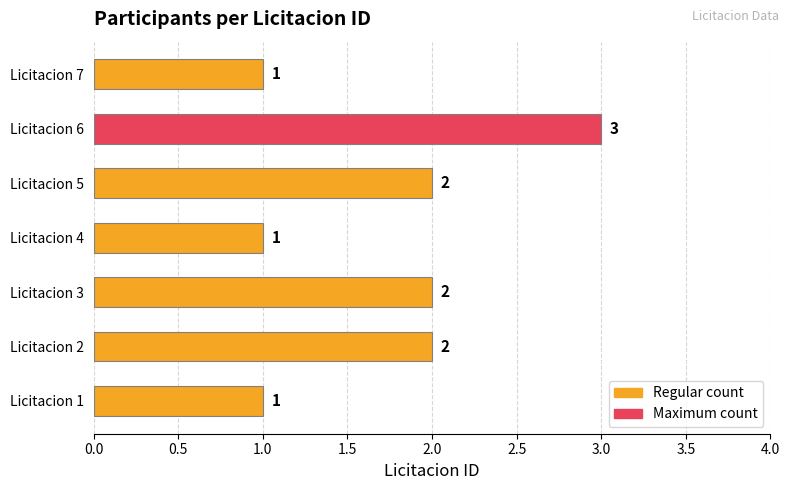

Reading top to bottom, transcribe all the data shown in this chart.

1	3	2	1	2	2	1